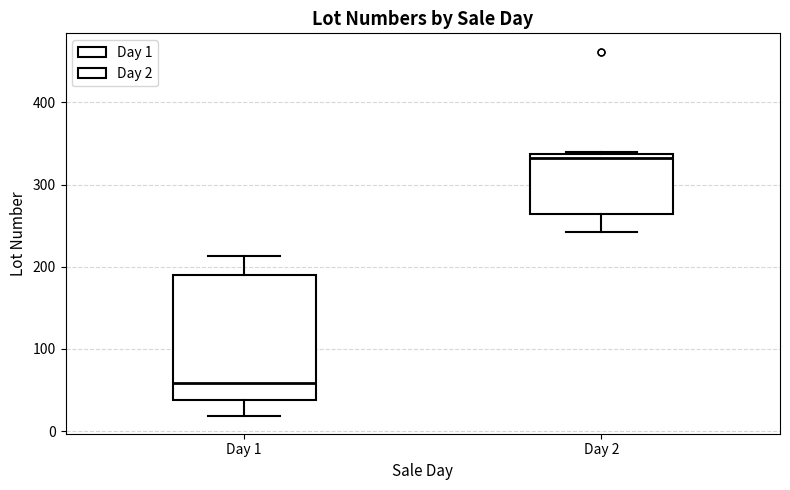

Reading left to right, transcribe this box plot: for each box, give where its median line is, the range the box spans, and where its two whiskers end, as read against the y-axis. The values are not printed on the chart, so give them approximately, as read against the axis.

Day 1: median 60, box 40 to 190, whiskers 20 to 210
Day 2: median 330, box 260 to 340, whiskers 240 to 340